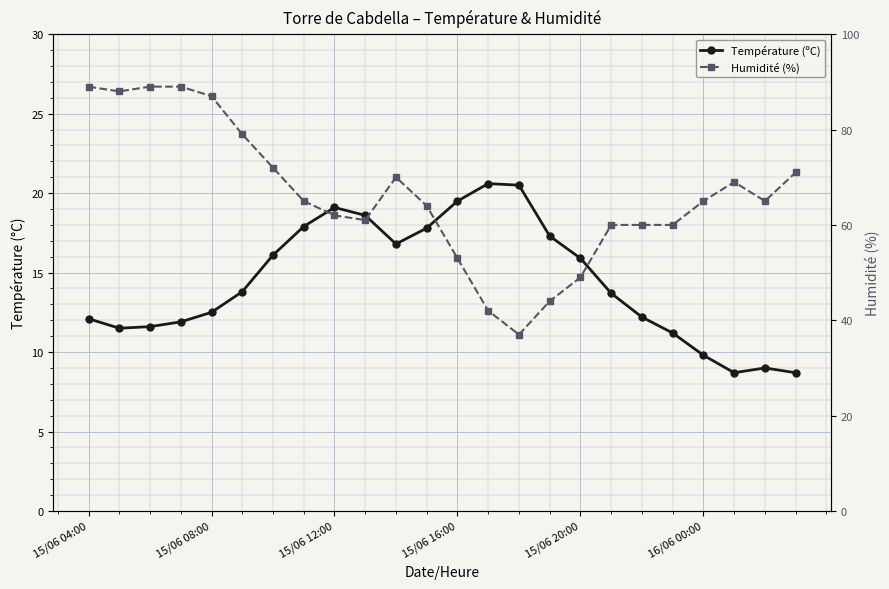

Where is the first local maximum for Température (ºC)?

15/06 12:00